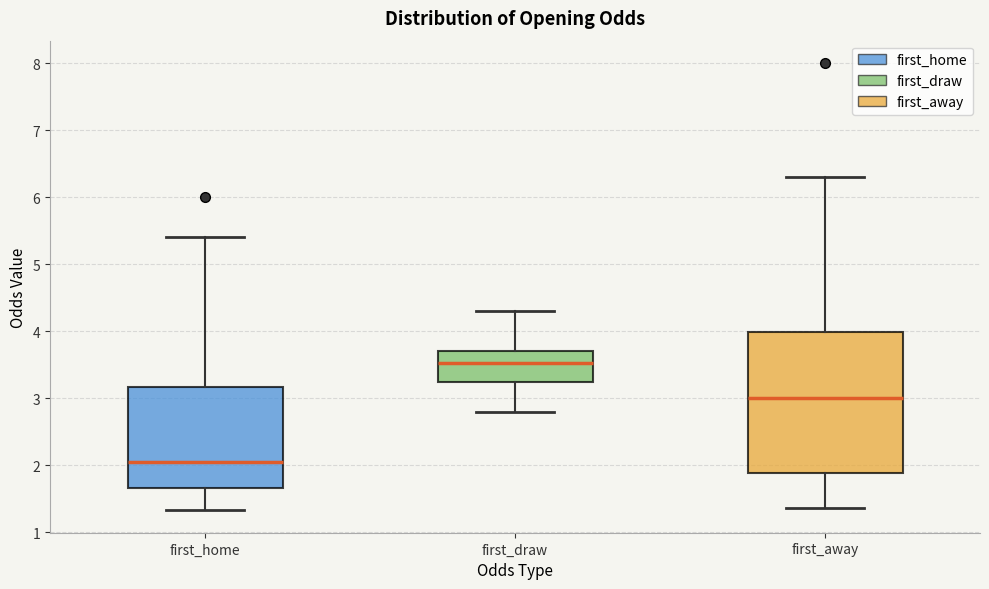

Where is the upper edge of the box for first_home on the y-axis? The values are not printed on the chart, so give them approximately, as read against the axis.

3.2